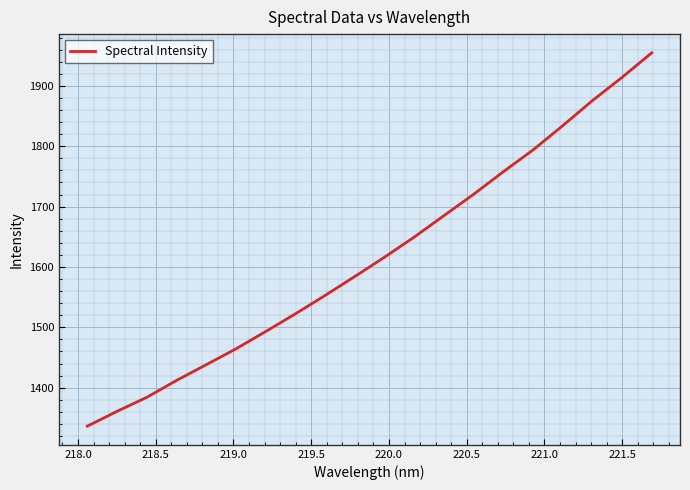

What is the minimum value shown in the chart?

1336.3